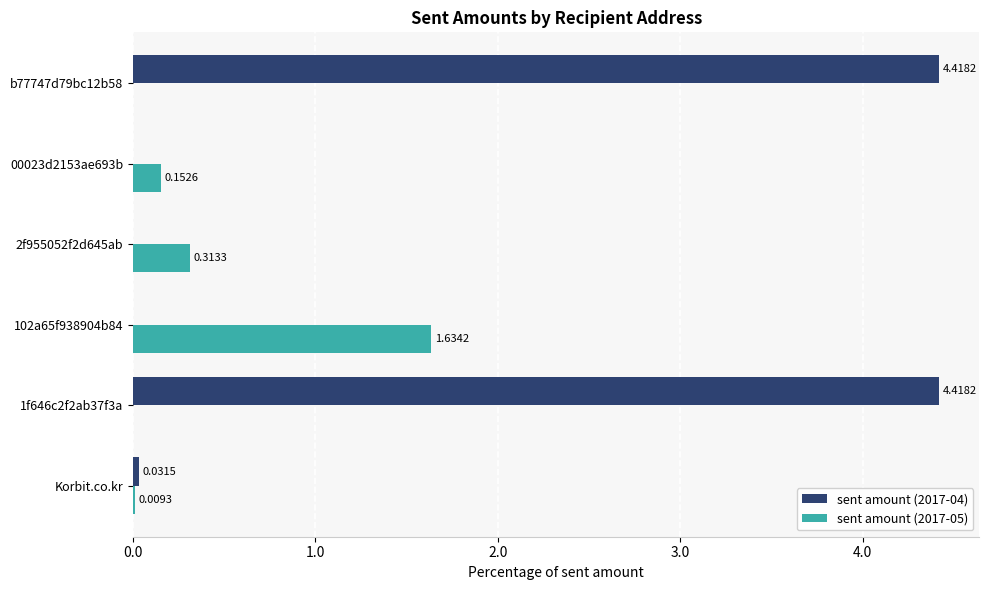

Which series has the largest total across all categories?

sent amount (2017-04)